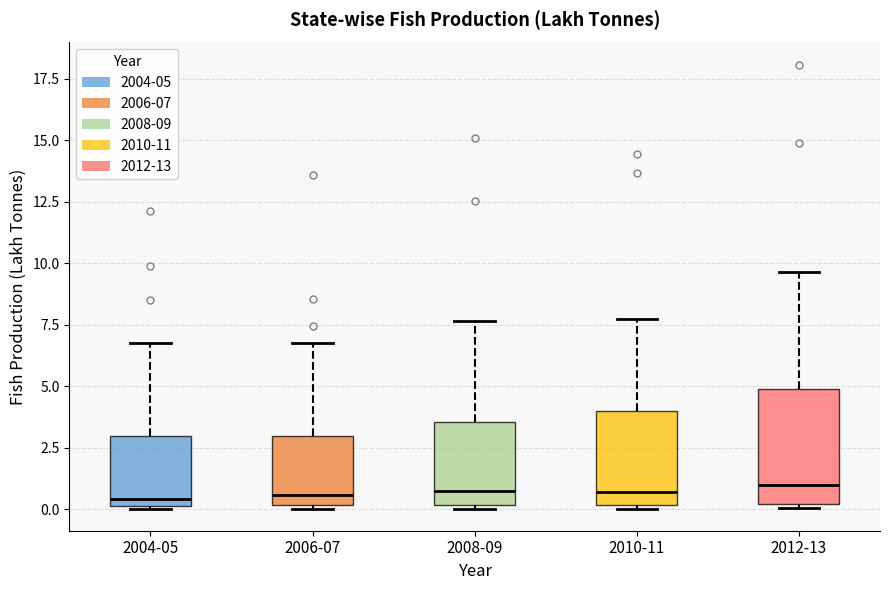

Comparing the boxes themselves (not the whiskers), which one is the tallest?

2012-13